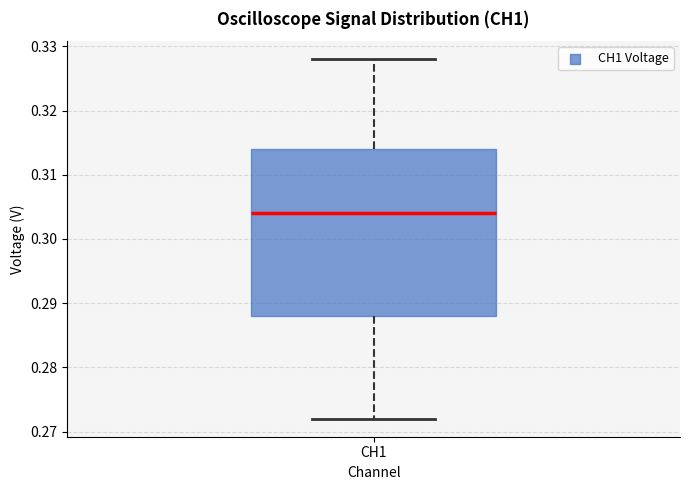

Read this box plot against the y-axis: the position of the median line, the range covered by the box, and the ends of both whiskers. The values are not printed on the chart, so give them approximately, as read against the axis.

median 0.304, box 0.288 to 0.314, whiskers 0.272 to 0.328